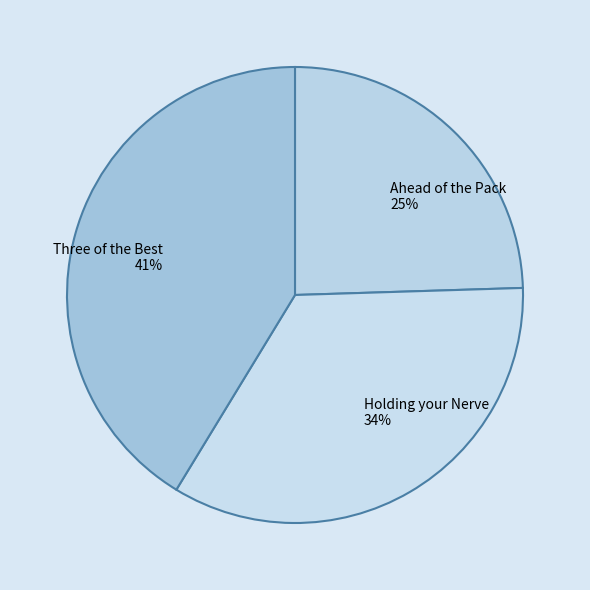

Does any single category account for the majority?

No